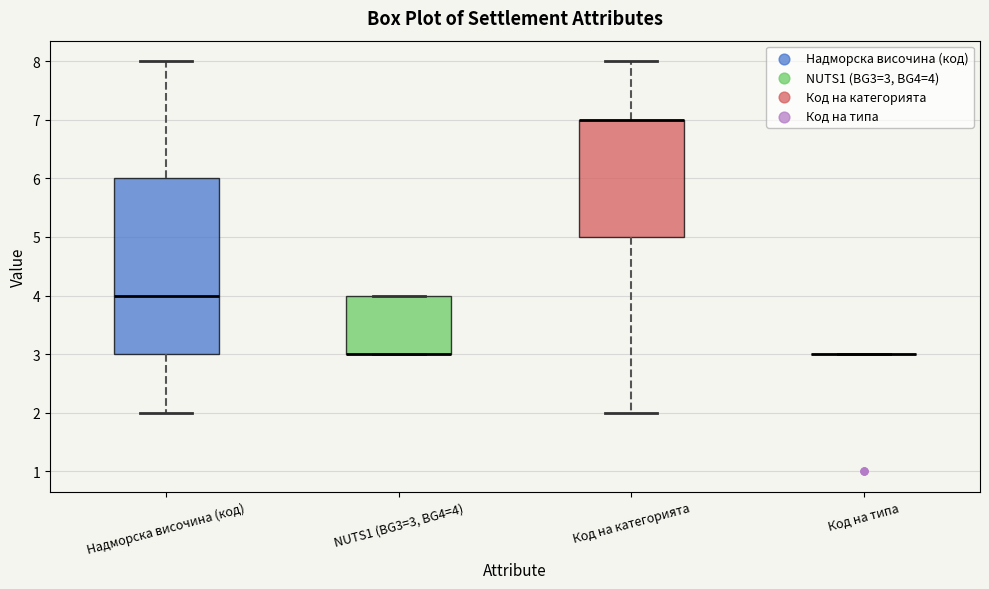

Which box is the tallest, from its lower edge to its upper edge?

Надморска височина (код)